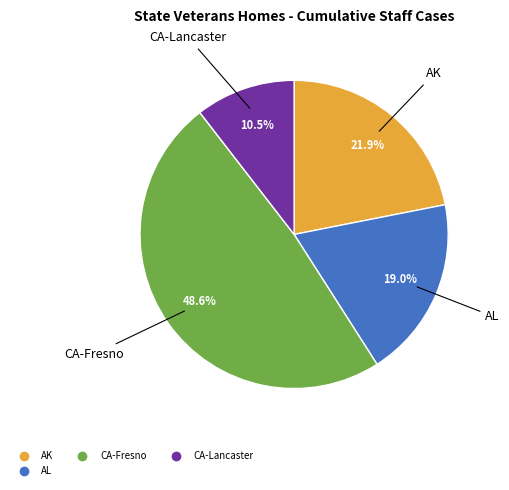

Is there any slice that represents more than half of the pie?

No